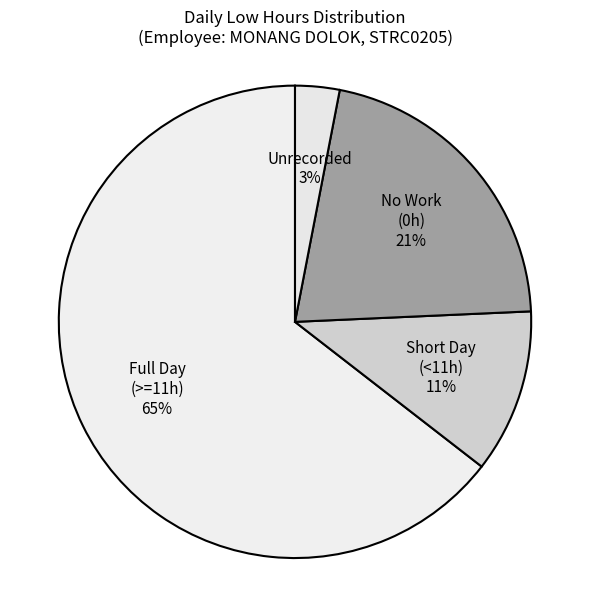

Do Unrecorded and Full Day (>=11h) together represent more than half of the pie?

Yes